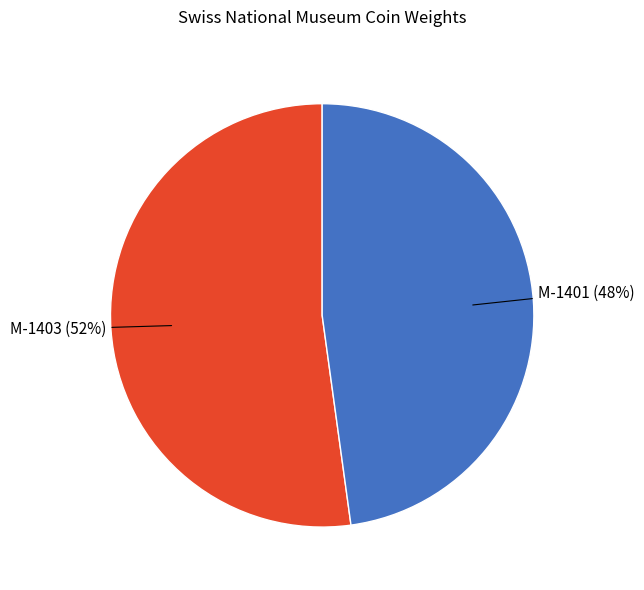

To the nearest percent, what percentage of the pie is M-1403?

52%